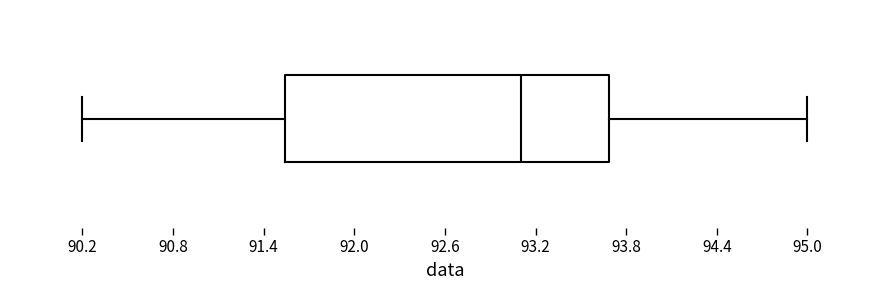

Read this box plot against the x-axis: the position of the median line, the range covered by the box, and the ends of both whiskers. The values are not printed on the chart, so give them approximately, as read against the axis.

median 93.1, box 91.6 to 93.7, whiskers 90.3 to 95.0